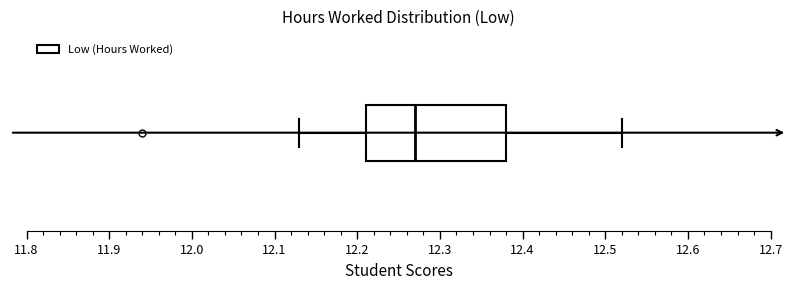

Transcribe this box plot: give where the median line is, the range the box spans, and where the two whiskers end, as read against the x-axis. The values are not printed on the chart, so give them approximately, as read against the axis.

median 12.27, box 12.21 to 12.38, whiskers 12.13 to 12.52